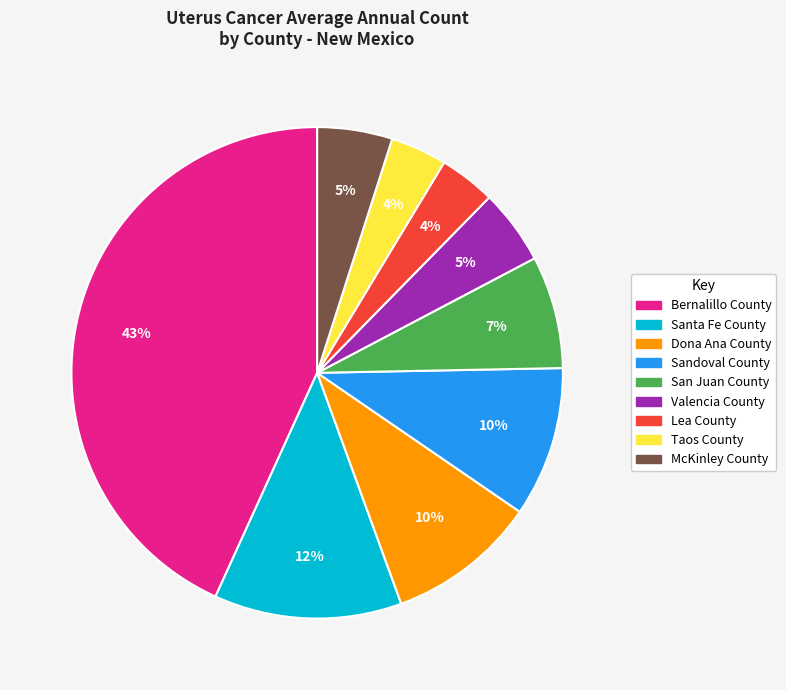

What is the ratio of the value at Dona Ana County to the value at McKinley County?

2.0